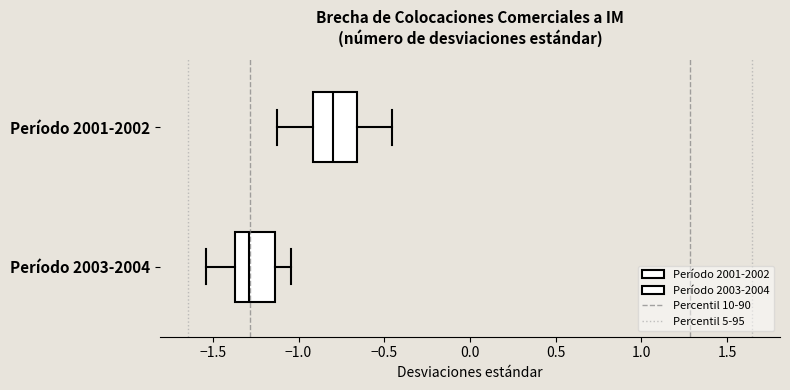

Which box has the furthest to the right median line?

Período 2001-2002